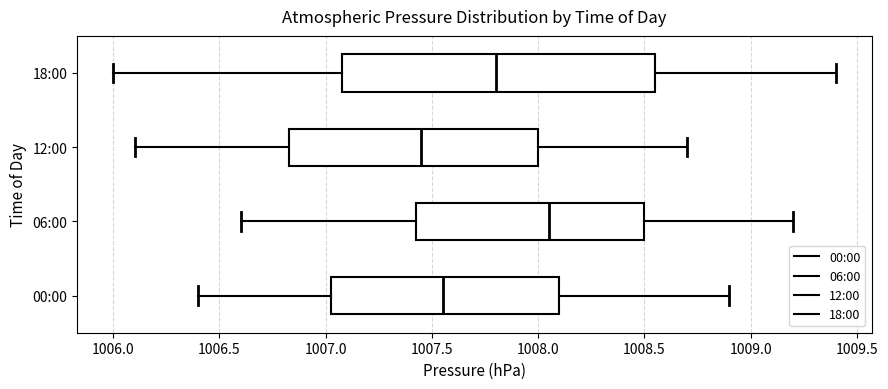

Which box is the widest, from its left edge to its right edge?

18:00